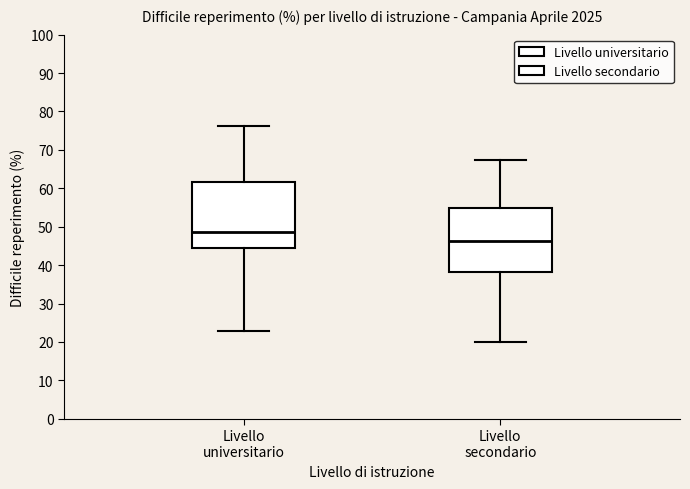

Reading left to right, read every box against the y-axis: the position of its median line, the range the box covers, and the ends of its whiskers. The values are not printed on the chart, so give them approximately, as read against the axis.

Livello universitario: median 49, box 45 to 62, whiskers 23 to 76
Livello secondario: median 46, box 38 to 55, whiskers 20 to 67